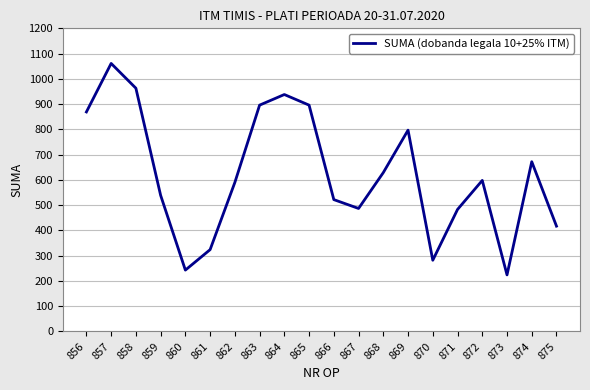

Where is the data nearest to the value 642?

868